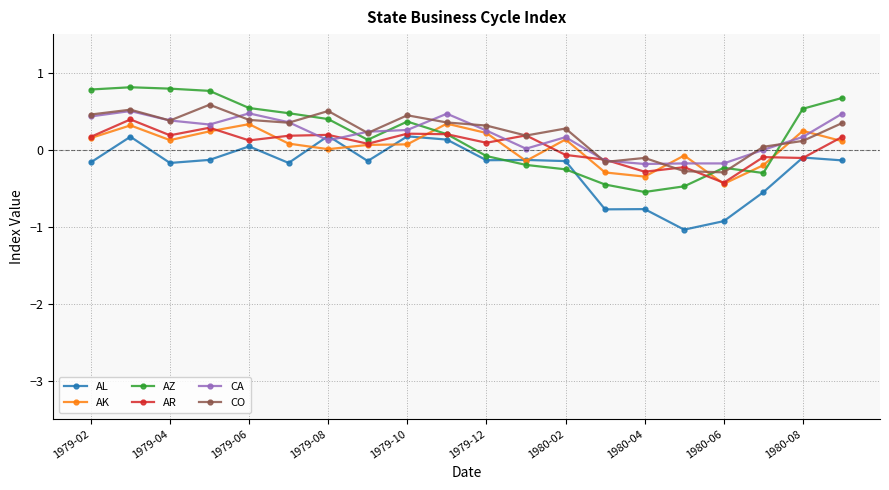

True or false: AK has more than 2 interior local peaks.

True